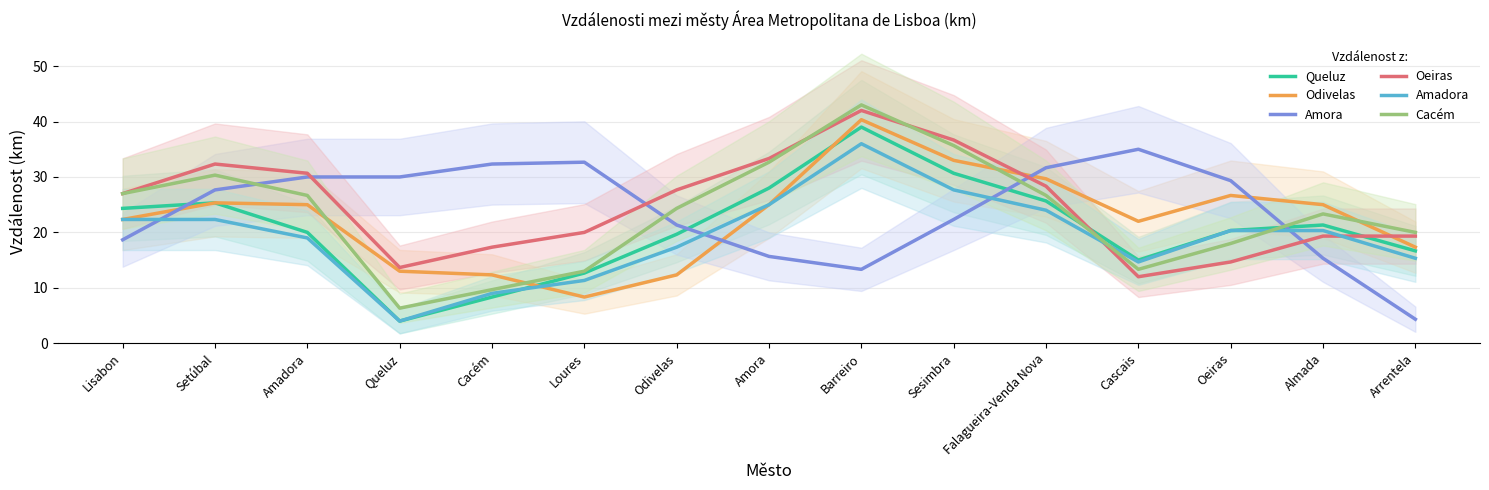

At which category does Cacém reach its first local peak?

Setúbal